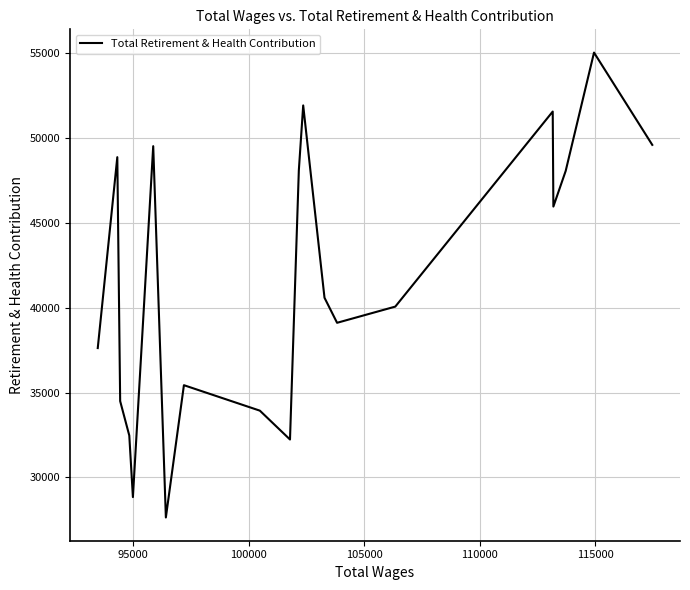

What is the minimum value shown in the chart?

27640